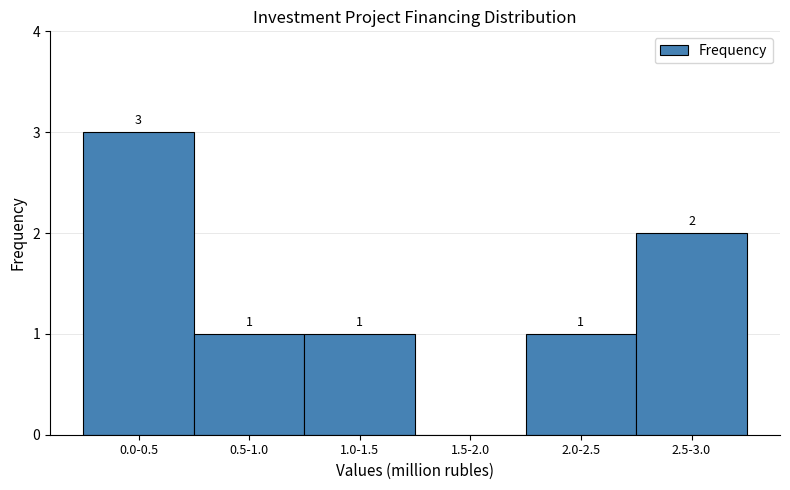

Reading left to right, transcribe all the data shown in this chart.

0.0-0.5=3	0.5-1.0=1	1.0-1.5=1	1.5-2.0=0	2.0-2.5=1	2.5-3.0=2